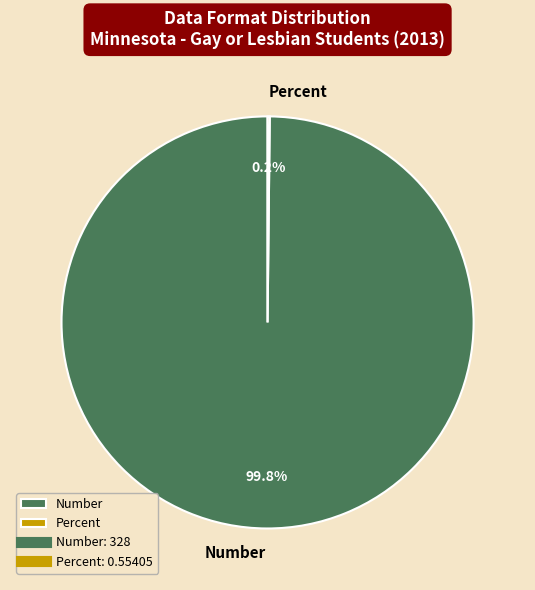

To the nearest percent, what is the difference between the largest and smallest slice percentages?

100%